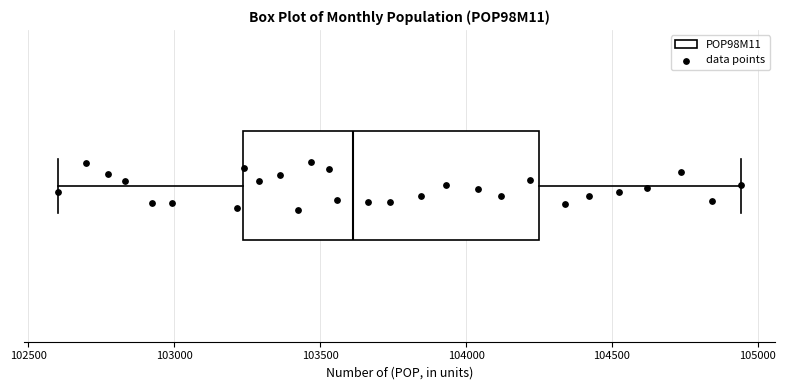

Read this box plot against the x-axis: the position of the median line, the range covered by the box, and the ends of both whiskers. The values are not printed on the chart, so give them approximately, as read against the axis.

median 103600, box 103250 to 104250, whiskers 102600 to 104950